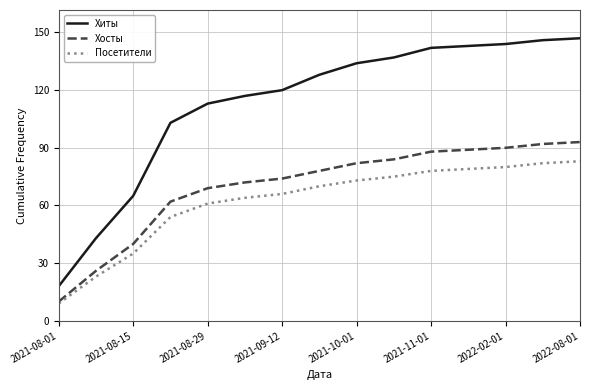

What is the minimum value shown in the chart?

9